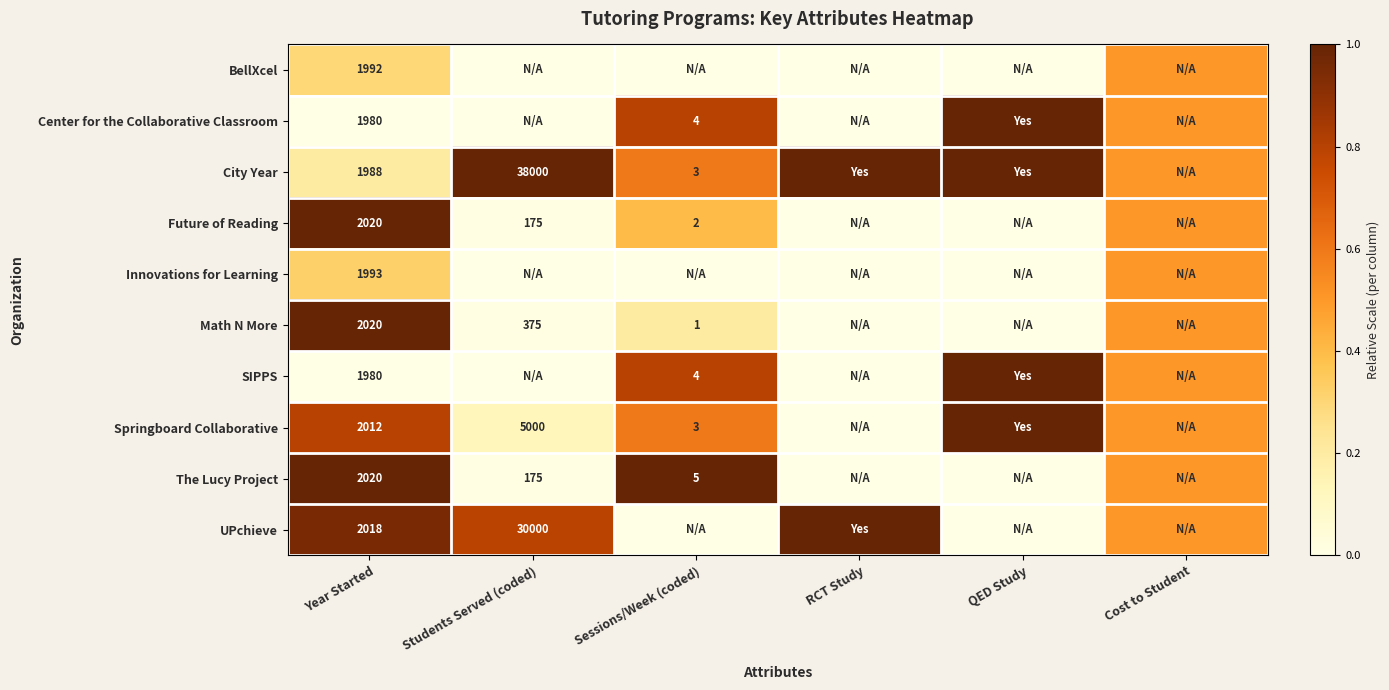

The value of City Year at Year Started is 1031.6. True or false?

False